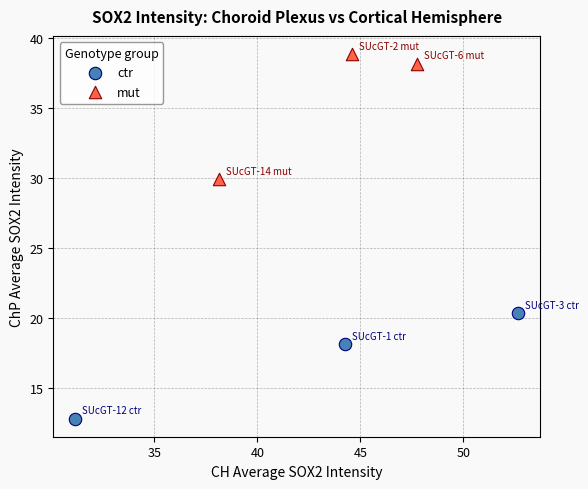

What are all the series names shown in the legend?

ctr, mut